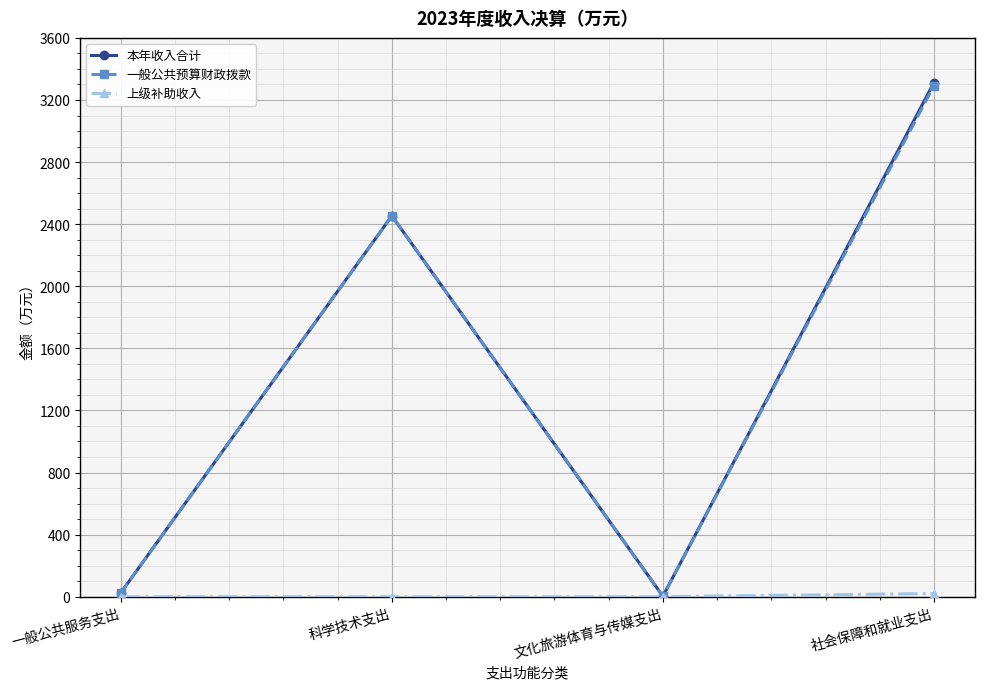

What is the difference between the highest and lowest values at 文化旅游体育与传媒支出?

3.0